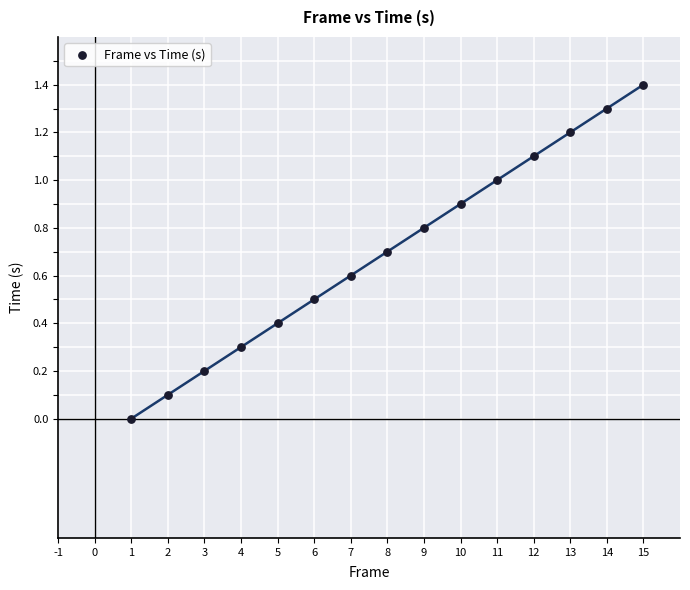

What is the range of X values (max minus min)?

14.0